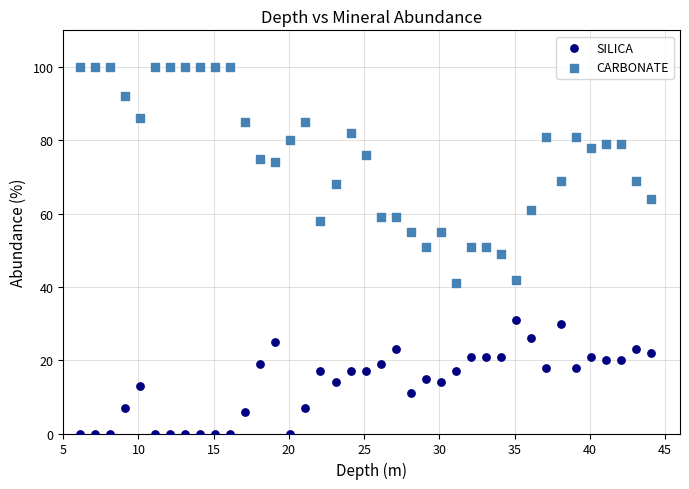

Across all data points, what is the range of Y values (max minus min)?

100